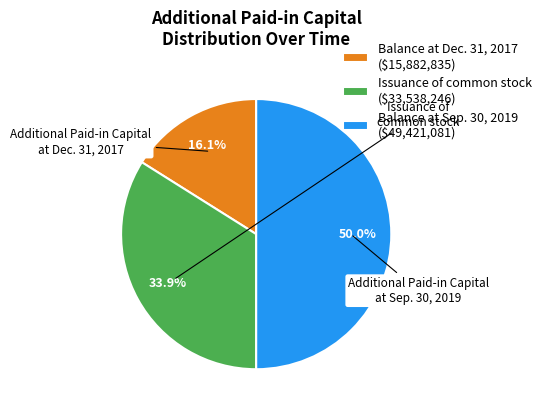

What is the largest slice in the pie chart?

Balance at Sep. 30, 2019